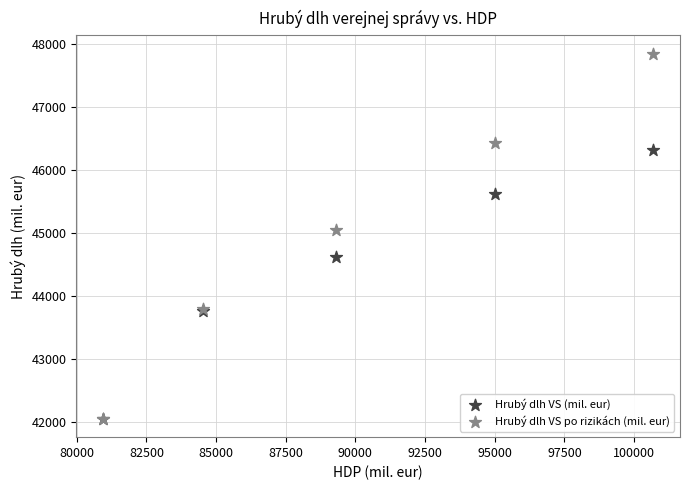

Which series reaches the maximum Y coordinate?

Hrubý dlh VS po rizikách (mil. eur)